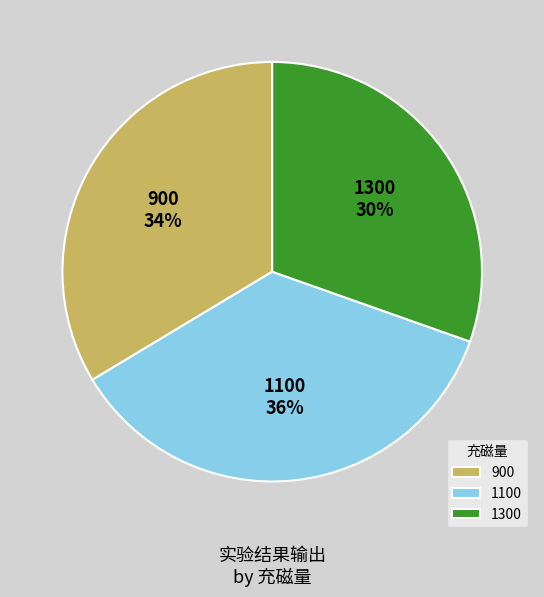

How many slices are in this pie chart?

3